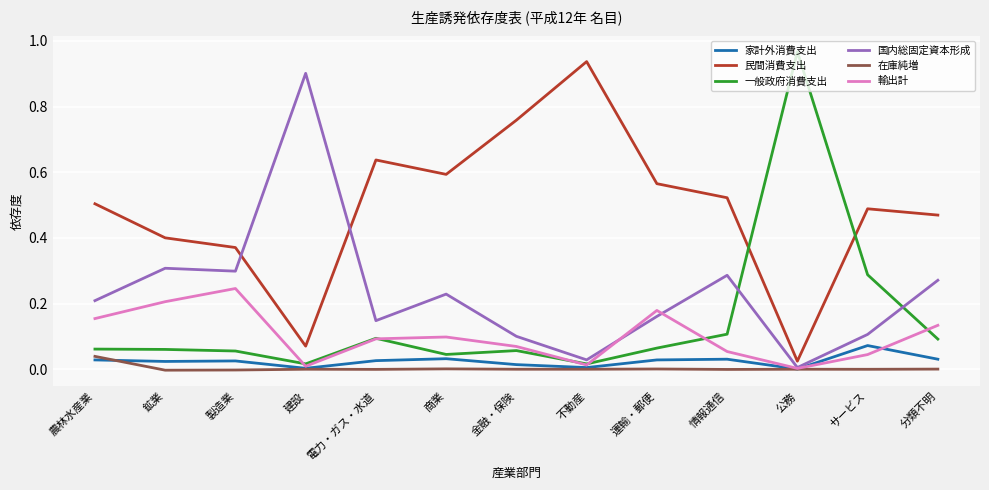

True or false: 民間消費支出 has more than 1 points higher than both neighbors.

True